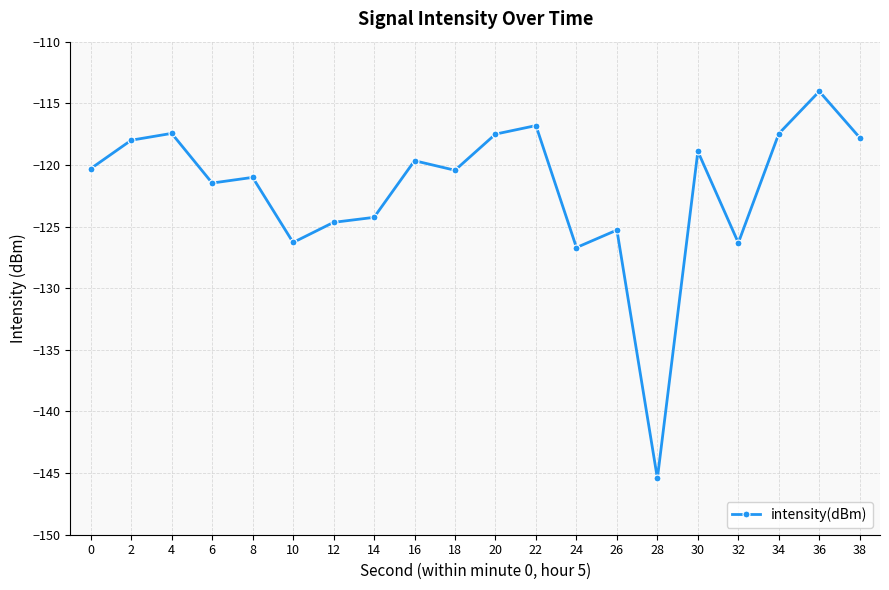

What is the difference between the second highest and minimum values?

28.6